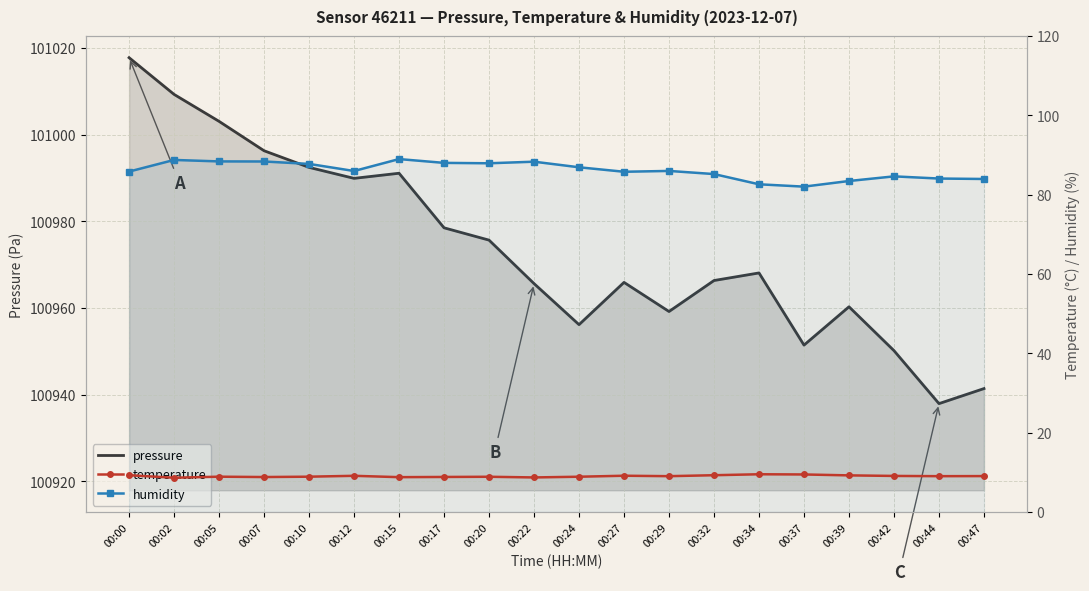

The temperature series shows 8.9 at 00:10. True or false?

True